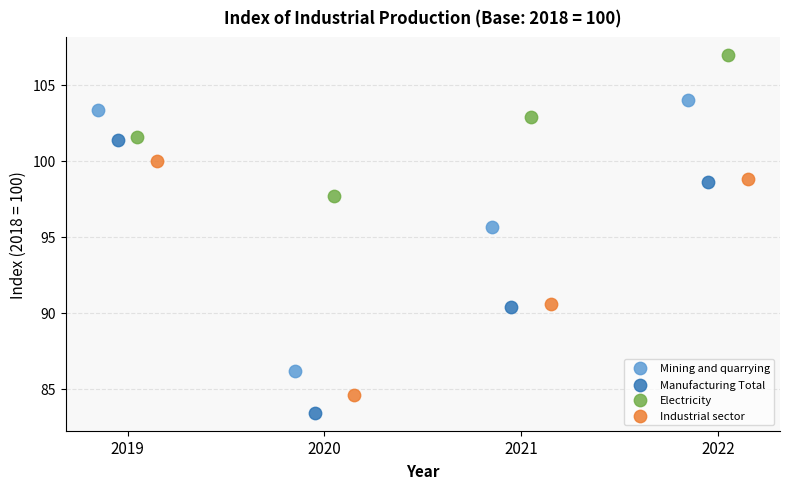

Which series reaches the maximum Y coordinate?

Electricity